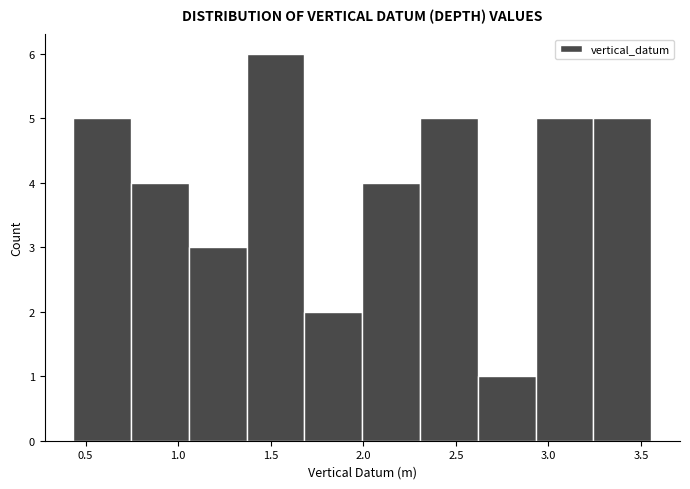

Reading left to right, list every bar in this chart as the range it spans on the x-axis followed by its height. Neither the bar edges nor the heights are printed on the chart, so give them approximately, as read against the axes.

0.45 to 0.75: 5
0.75 to 1.05: 4
1.05 to 1.35: 3
1.35 to 1.70: 6
1.70 to 2.00: 2
2.00 to 2.30: 4
2.30 to 2.60: 5
2.60 to 2.95: 1
2.95 to 3.25: 5
3.25 to 3.55: 5